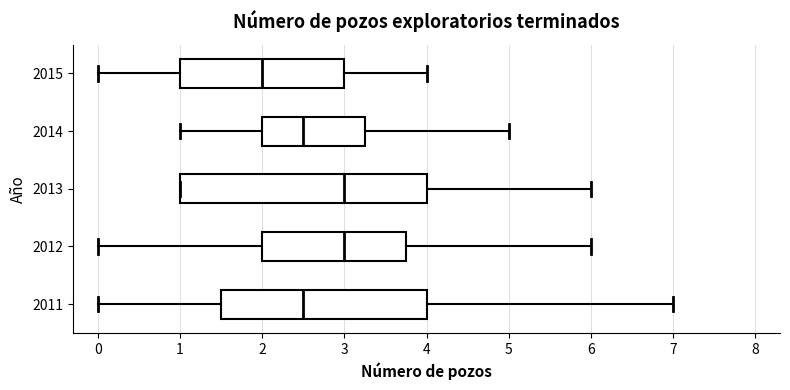

Where is the left edge of the box at y = 2015 on the x-axis? The values are not printed on the chart, so give them approximately, as read against the axis.

1.0